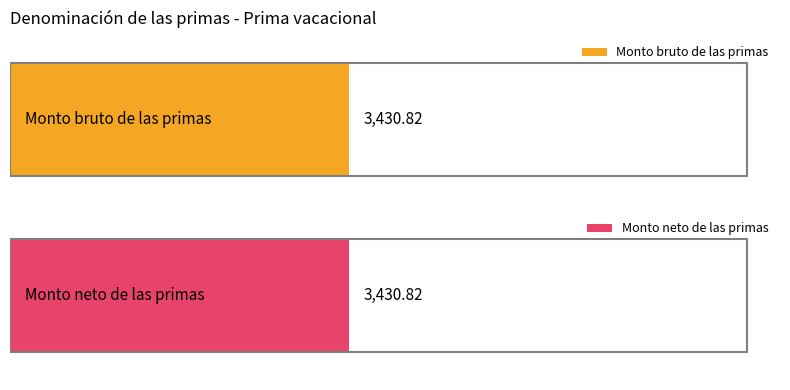

The value of Monto neto de las primas at 7 is 9462.4. True or false?

False